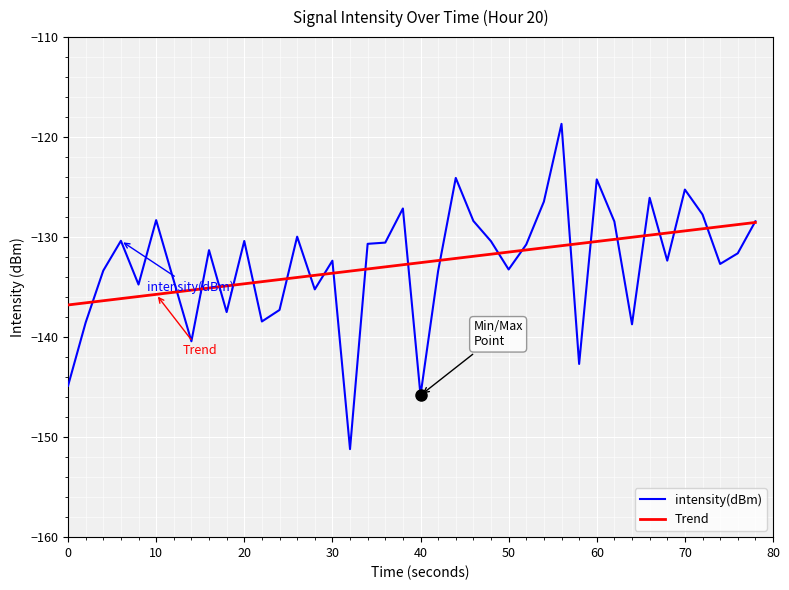

Which series has the widest spread of values?

intensity(dBm)